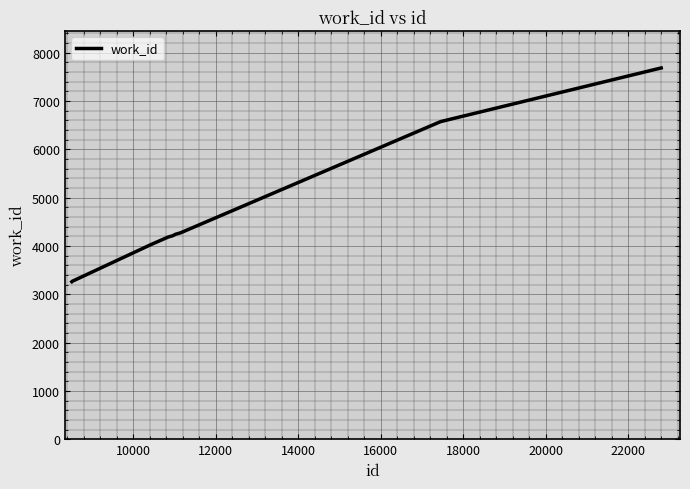

What is the maximum value shown in the chart?

7682